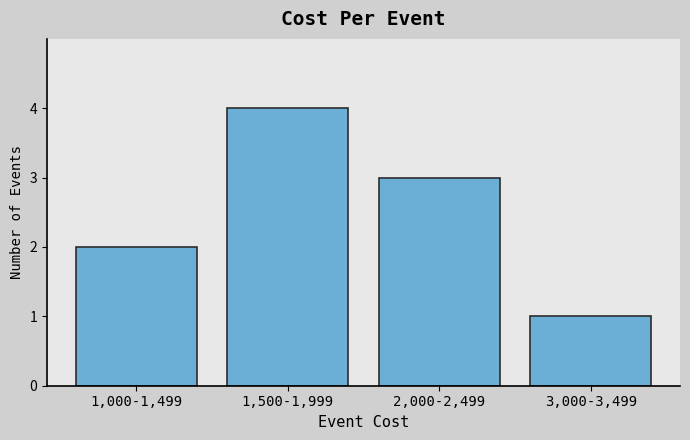

Reading left to right, transcribe all the data shown in this chart.

1,000-1,499=2	1,500-1,999=4	2,000-2,499=3	3,000-3,499=1